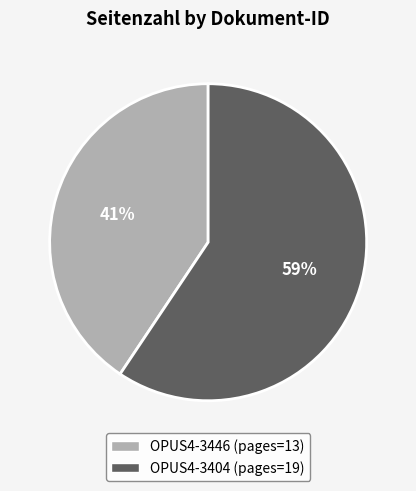

Which has a higher value, OPUS4-3446 or OPUS4-3404?

OPUS4-3404